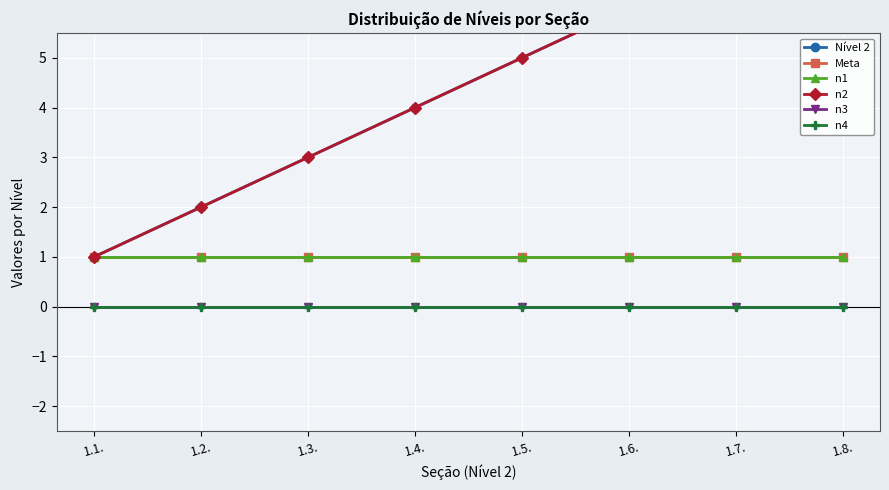

Which series changed the most between 1.3. and 1.6.?

Nível 2